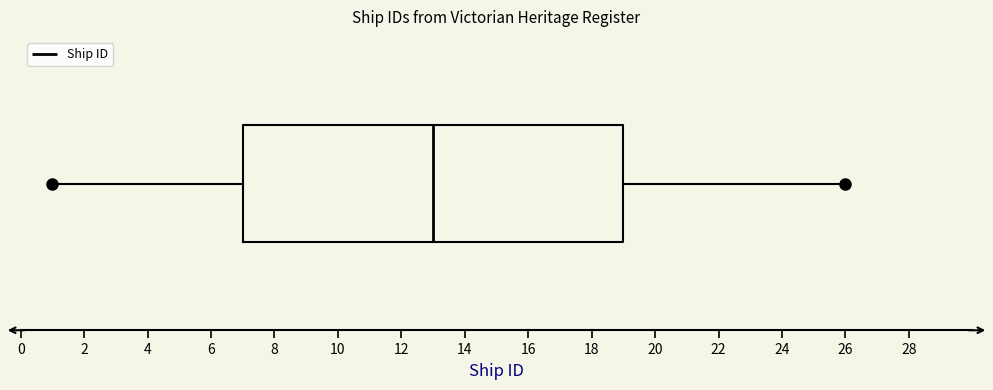

Transcribe this box plot: give where the median line is, the range the box spans, and where the two whiskers end, as read against the x-axis. The values are not printed on the chart, so give them approximately, as read against the axis.

median 13, box 7 to 19, whiskers 1 to 26